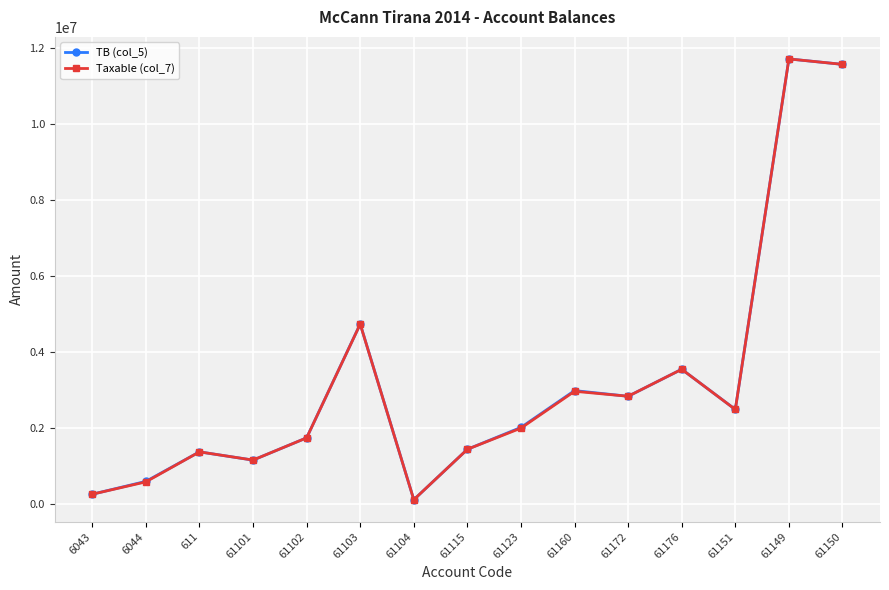

What is the average value of the Taxable (col_7) series?

3229814.5